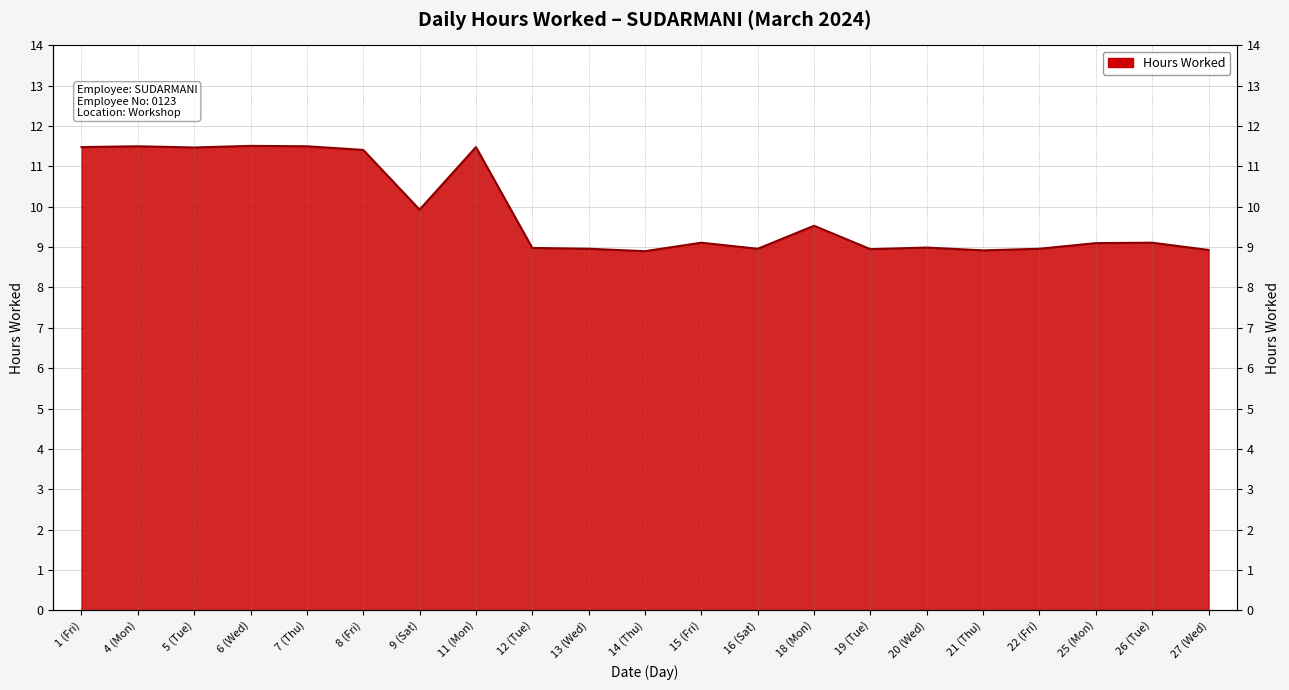

Read the value at 8 (Fri).

11.4